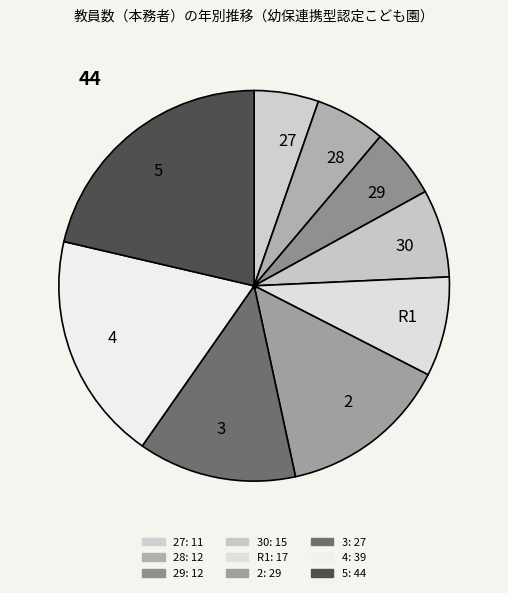

Does any single category account for the majority?

No